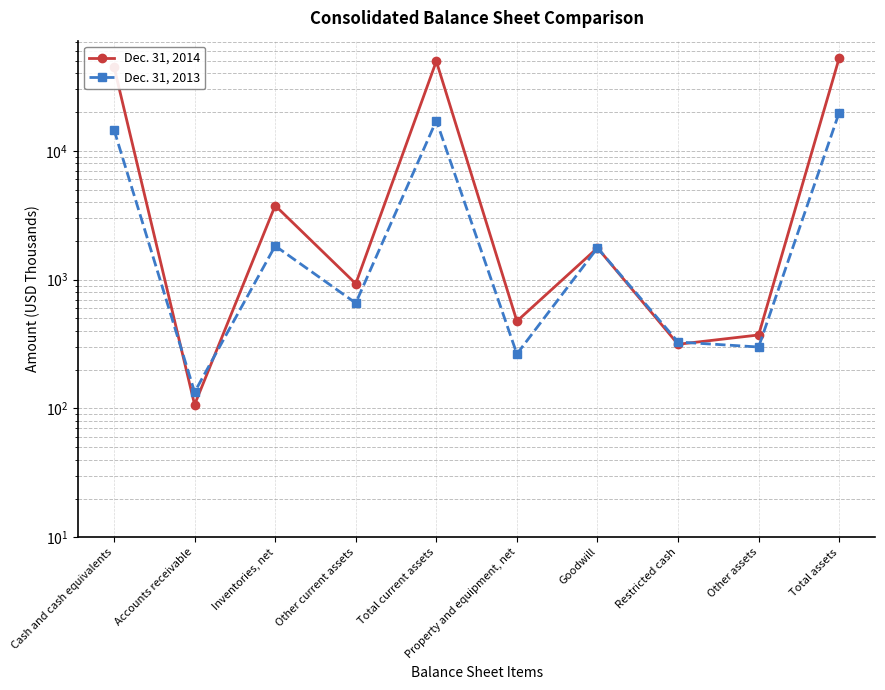

What is the difference between the maximum and second lowest values in the Dec. 31, 2014 series?

52225